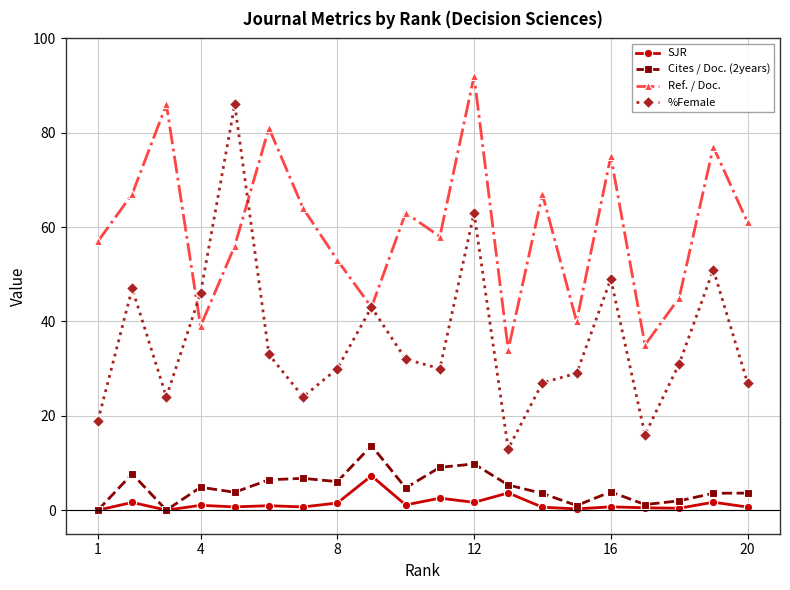

Which series has the largest total across all categories?

Ref. / Doc.